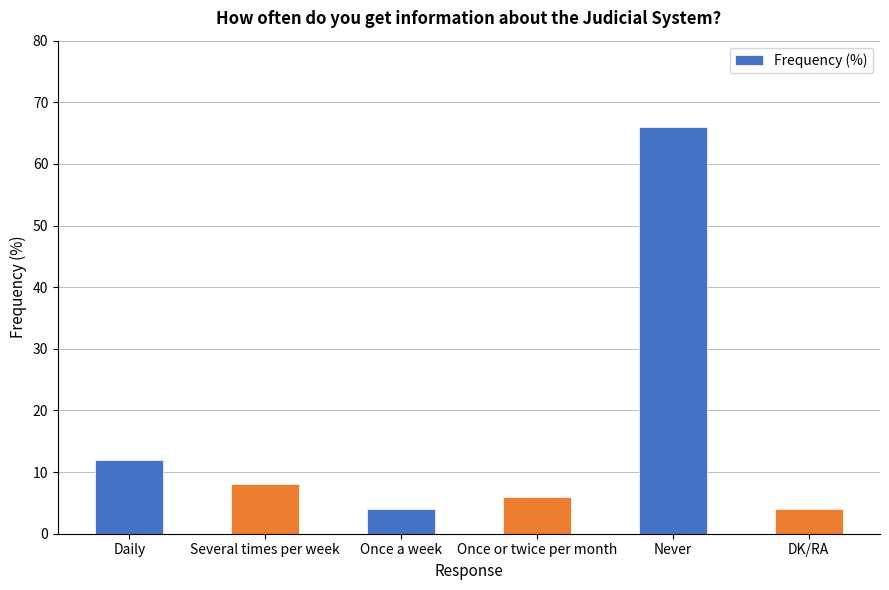

At which category does the chart reach its peak across all series?

Never